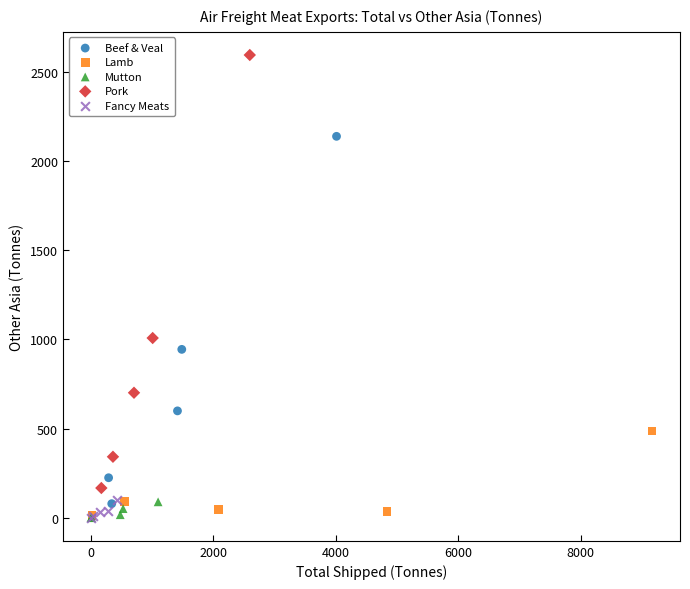

Which series reaches the maximum Y coordinate?

Pork